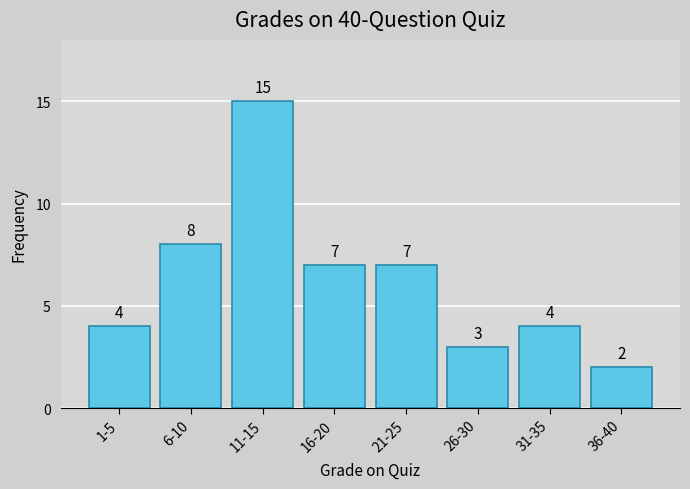

Reading right to left, what are all the values shown in this chart?

2	4	3	7	7	15	8	4